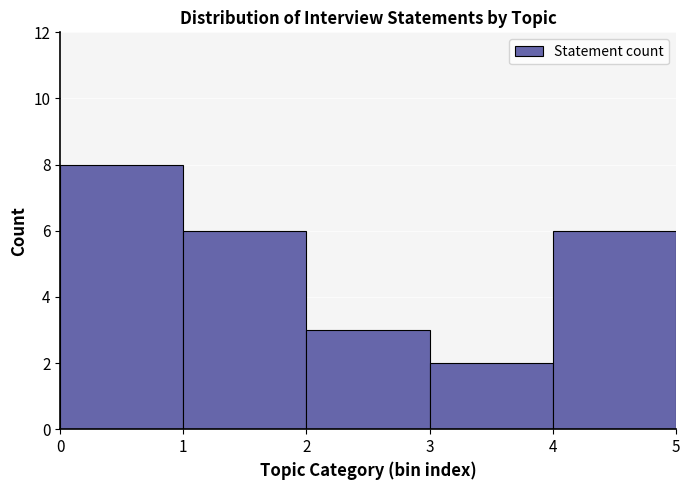

Reading left to right, transcribe this chart: for each bar, give the range it covers on the x-axis and its height. The values are not printed on the chart, so give them approximately, as read against the axis.

0 to 1: 8
1 to 2: 6
2 to 3: 3
3 to 4: 2
4 to 5: 6